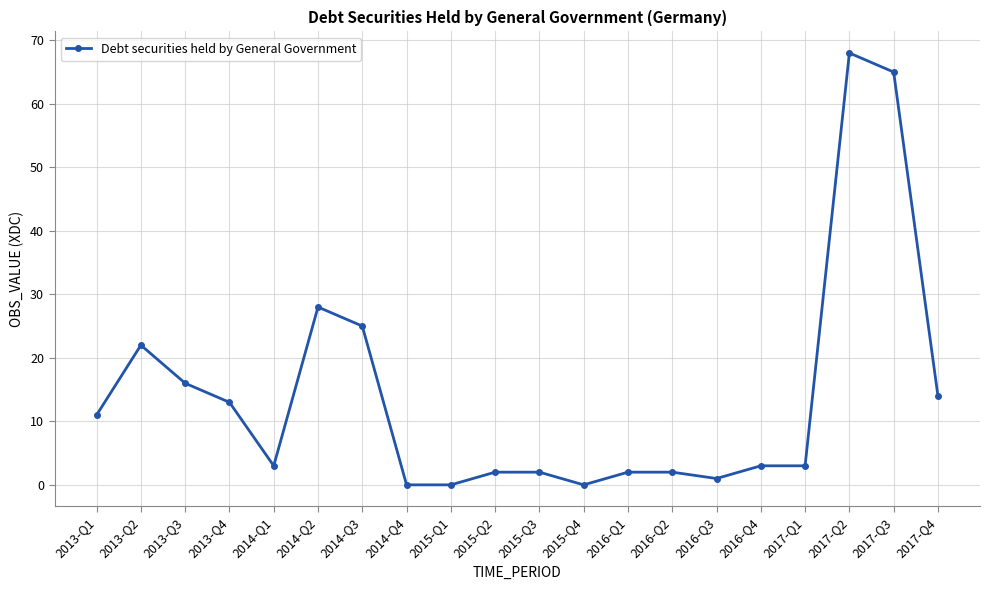

What is the ratio of the value at 2014-Q1 to the value at 2013-Q4?

0.2